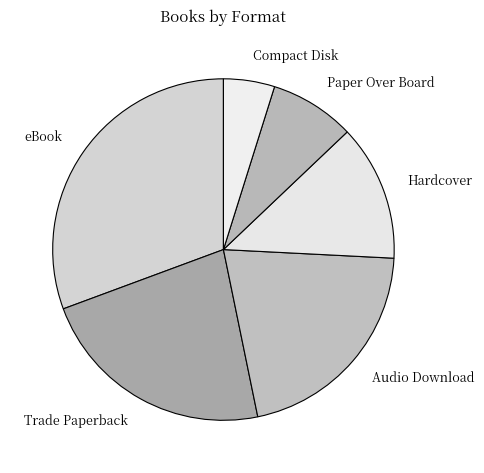

Approximately how many times larger is the value at Paper Over Board compared to Compact Disk?

1.7